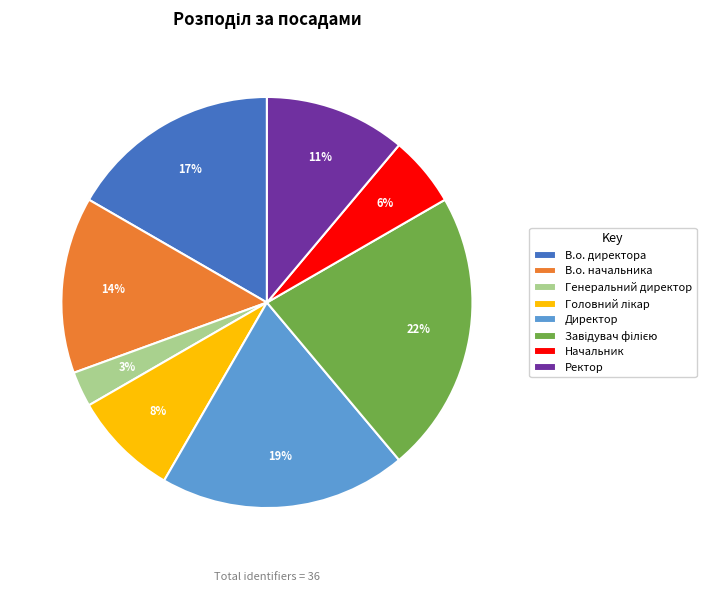

To the nearest percent, what is the difference between the В.о. начальника and В.о. директора slice percentages?

3%